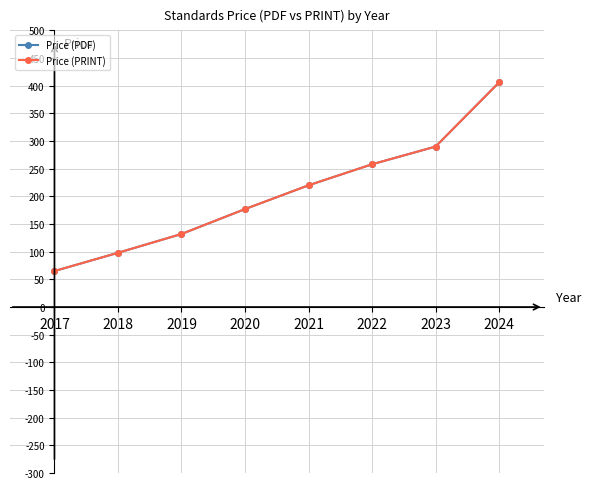

True or false: Price (PRINT) and Price (PDF) cross at least once.

False